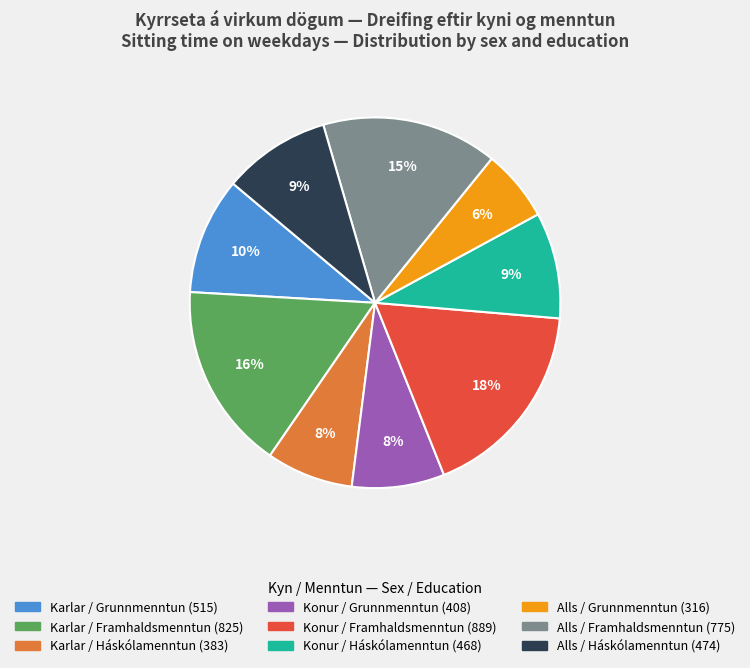

How many slices are in this pie chart?

9